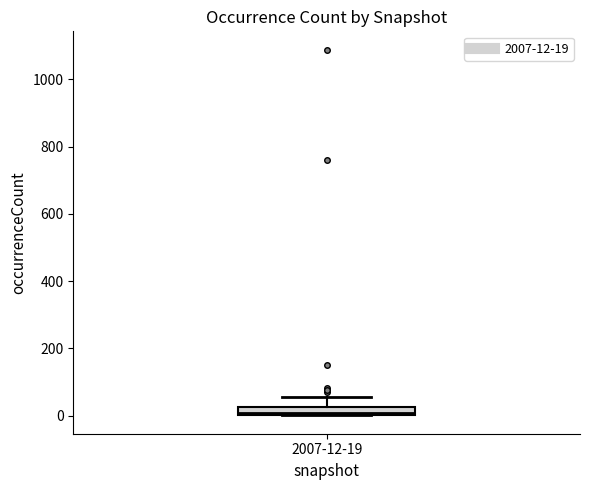

Where does the upper whisker of the box for 2007-12-19 end on the y-axis? The values are not printed on the chart, so give them approximately, as read against the axis.

60